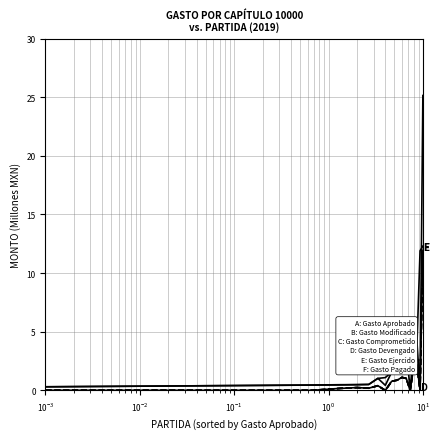

Does the chart display data point markers on the line(s)?

No